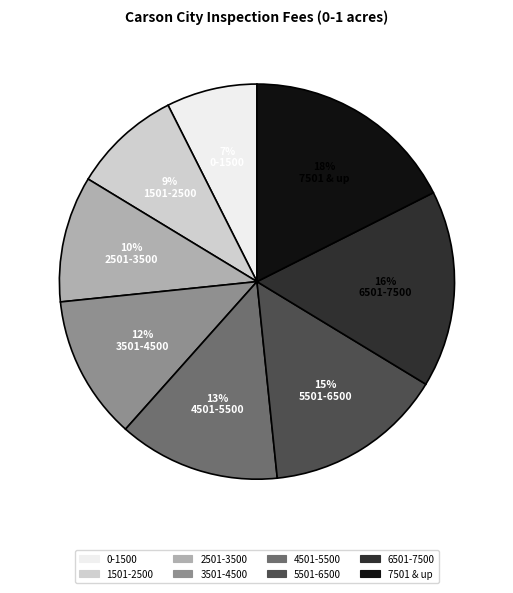

To the nearest percent, what is the difference between the 3501-4500 and 6501-7500 slice percentages?

4%